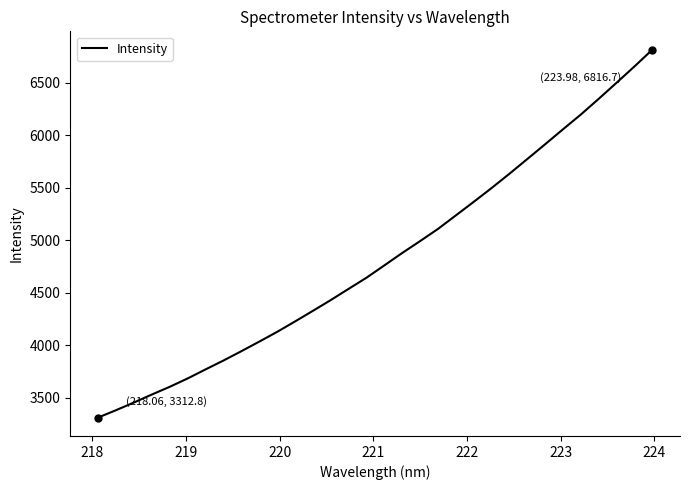

What is the smallest value displayed?

3312.8